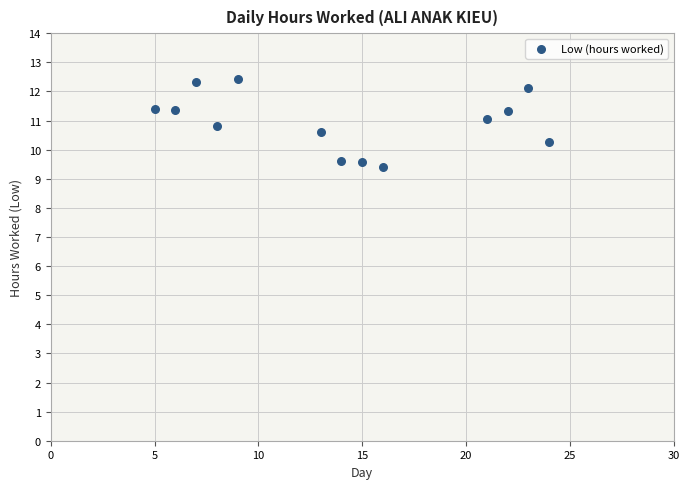

What is the range of Y values (max minus min)?

3.0